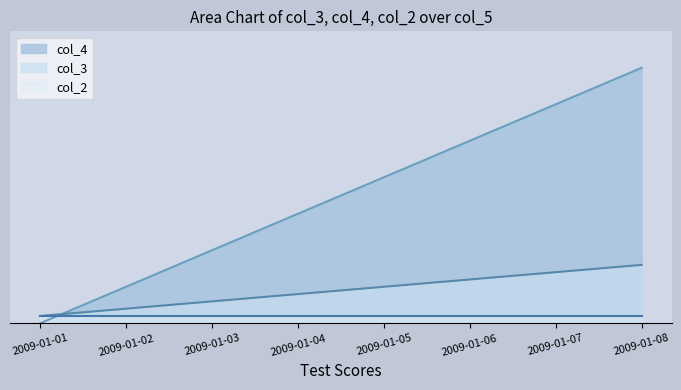

What is the value of the col_4 point at the 1st from the left?

1